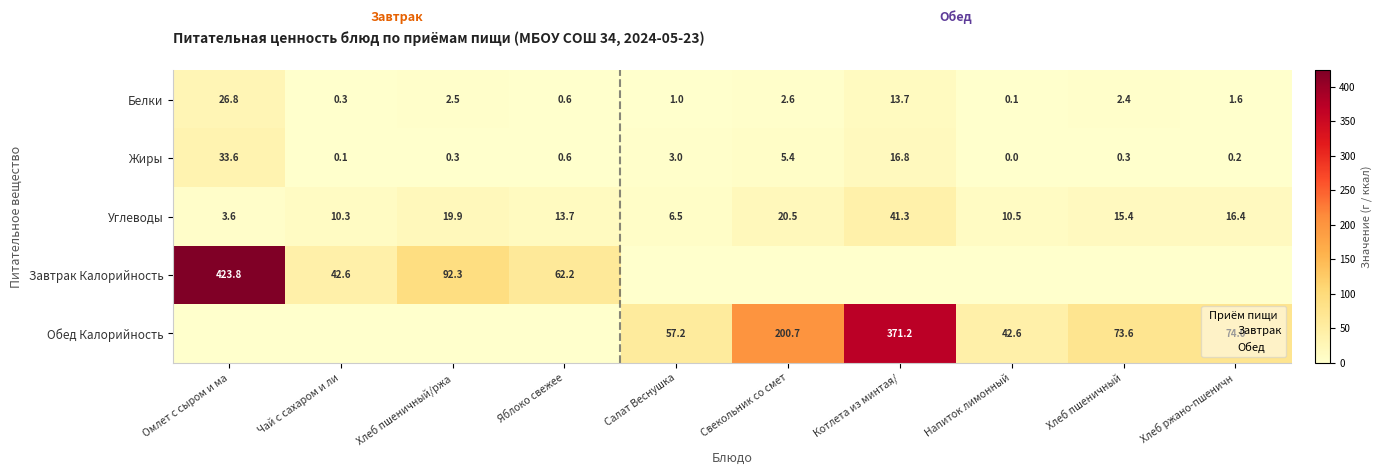

What is the difference between the second highest and second lowest values in the Белки series?

13.4